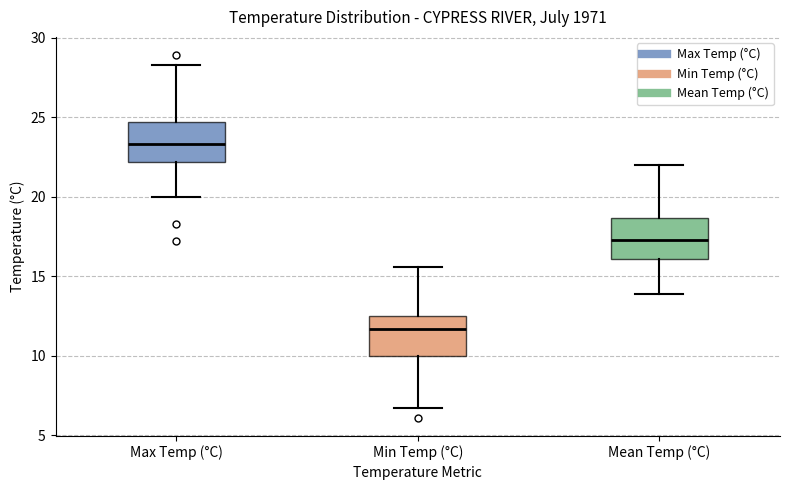

Which box's median line is the lowest?

Min Temp (°C)